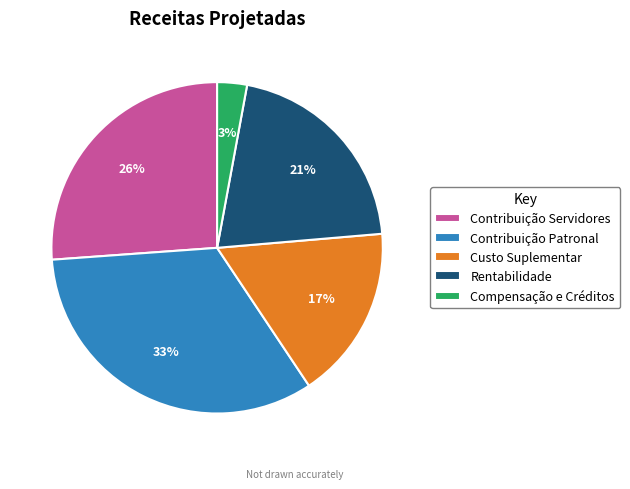

The Rentabilidade slice represents 26% of the pie. True or false?

False